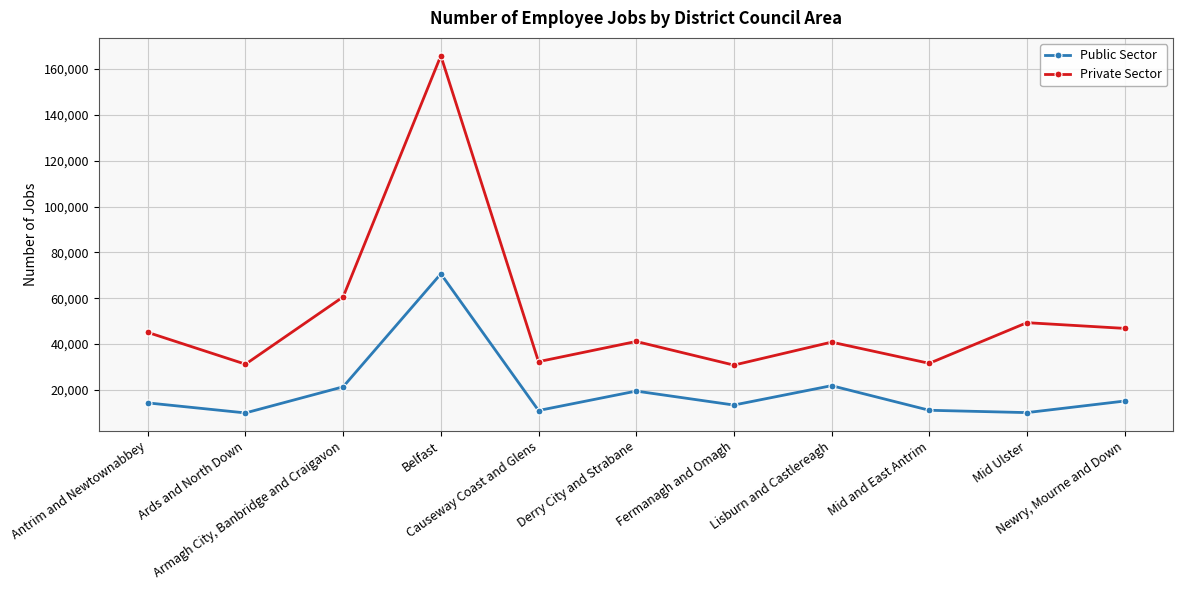

True or false: Public Sector and Private Sector cross at least once.

False